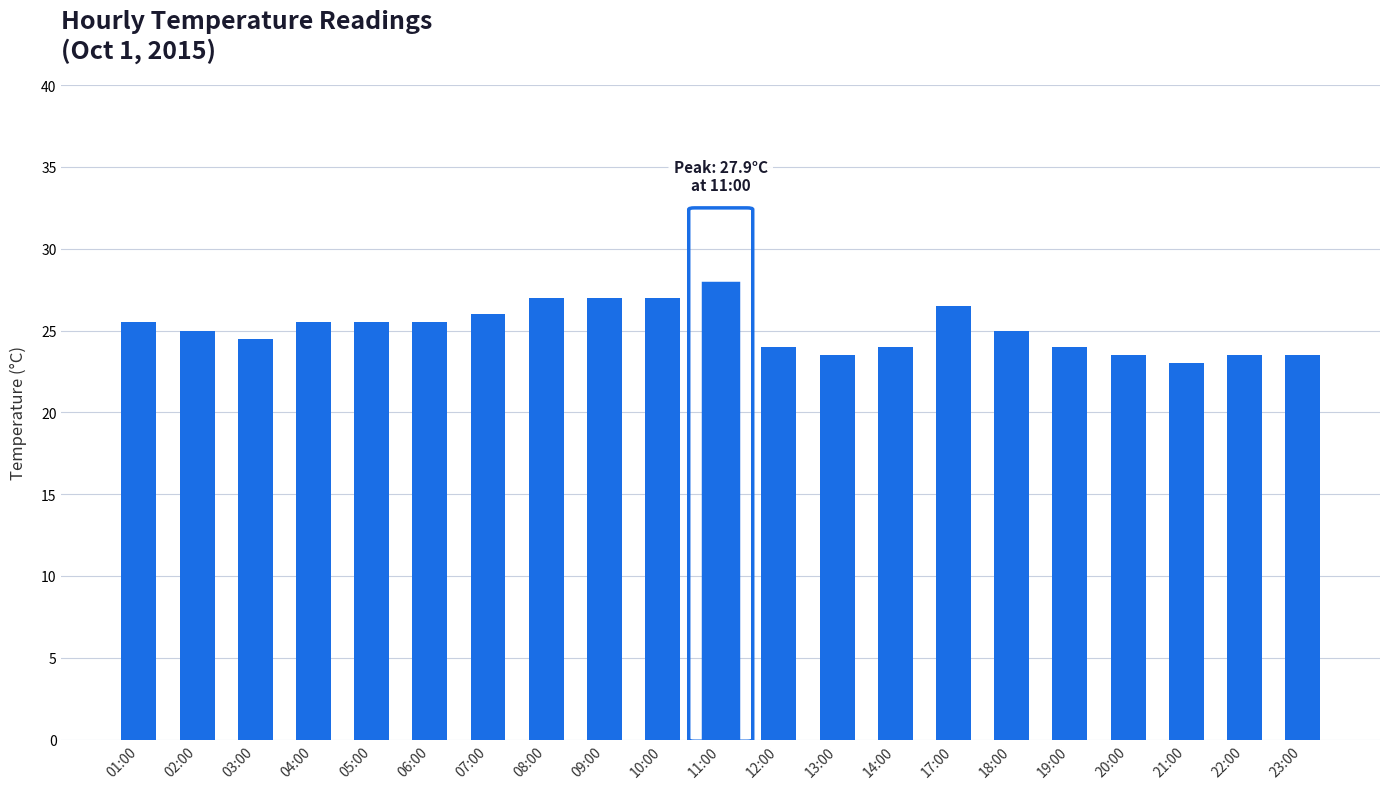

What is the change in value from 09:00 to 13:00?

-3.5